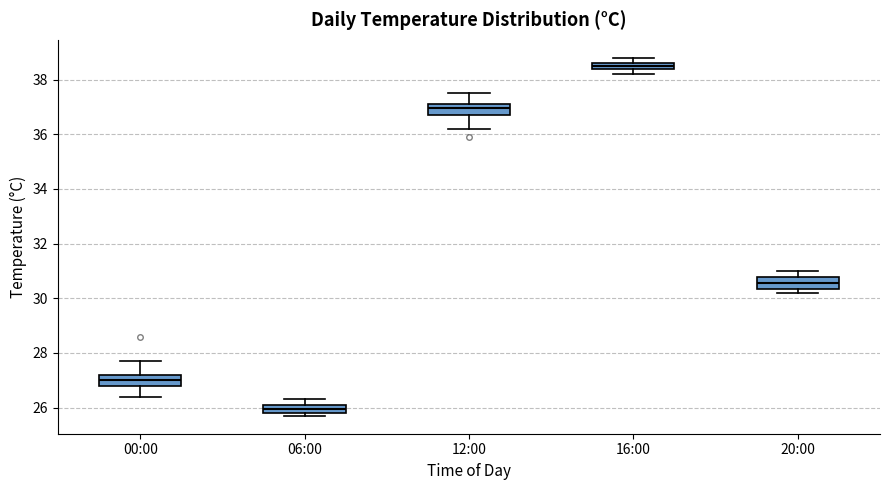

Which box's median line is the highest?

16:00